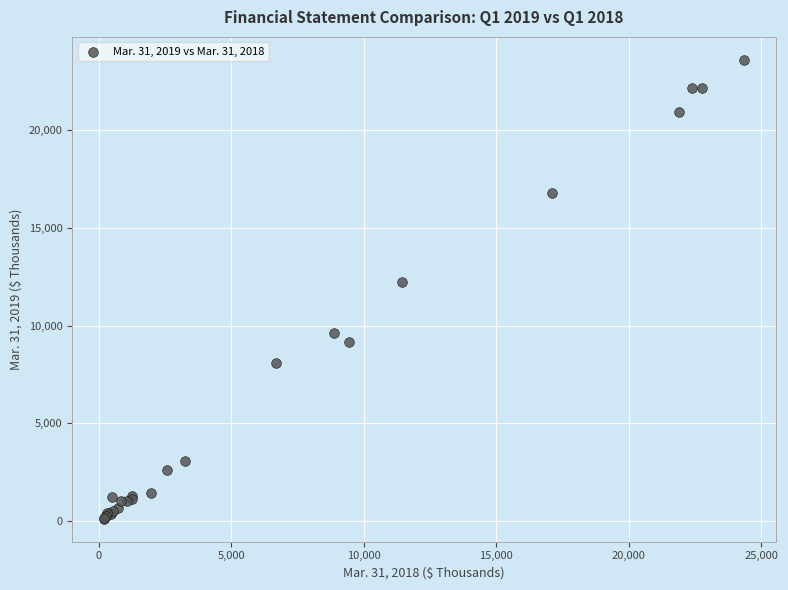

What Y value in the scatter plot is closest to 11865?

12261